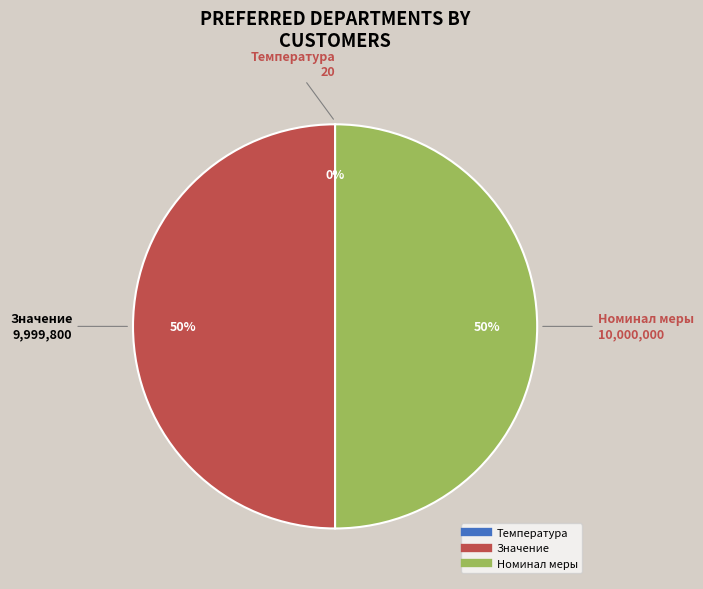

What is the ratio of the value at Значение to the value at Номинал меры?

1.0